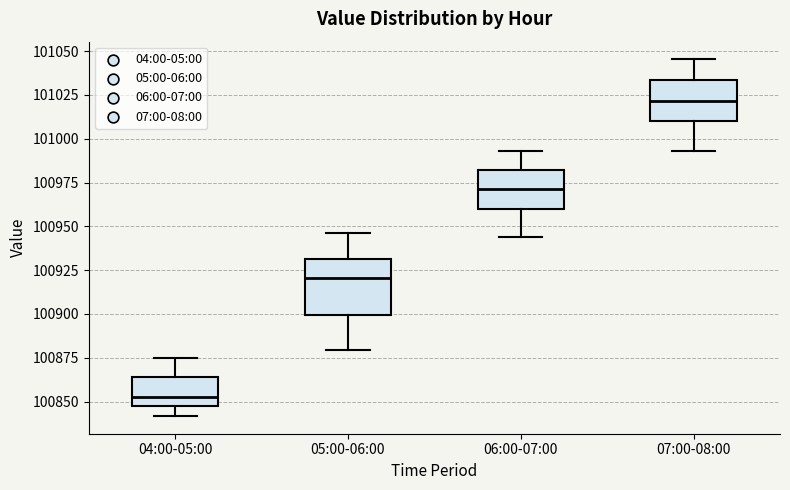

Where does the lower whisker of the box for 05:00-06:00 end on the y-axis? The values are not printed on the chart, so give them approximately, as read against the axis.

100880